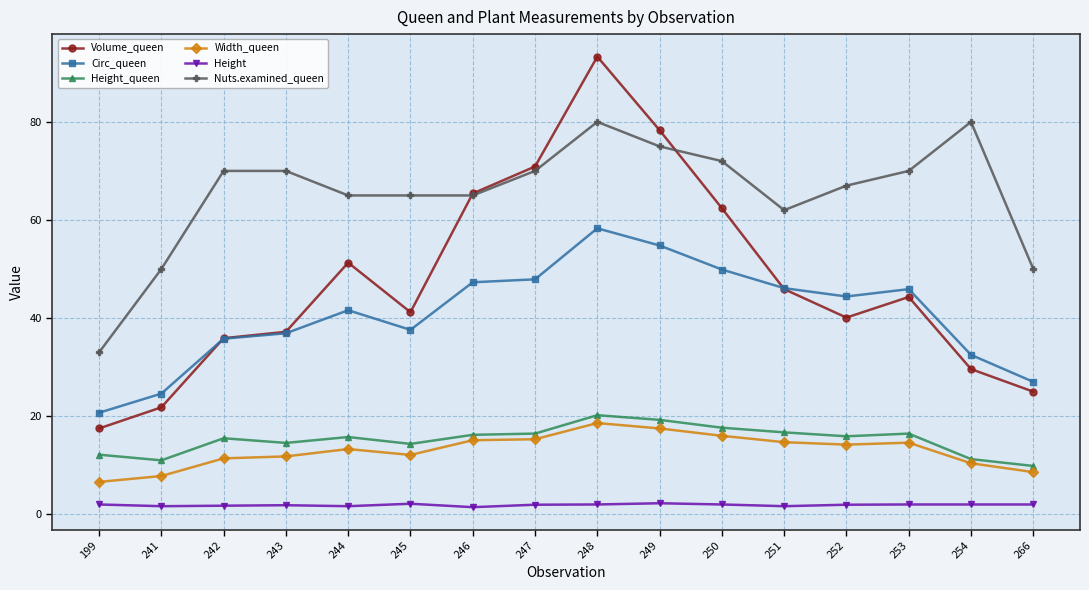

True or false: Height has a value of 2.0 at 248.

True